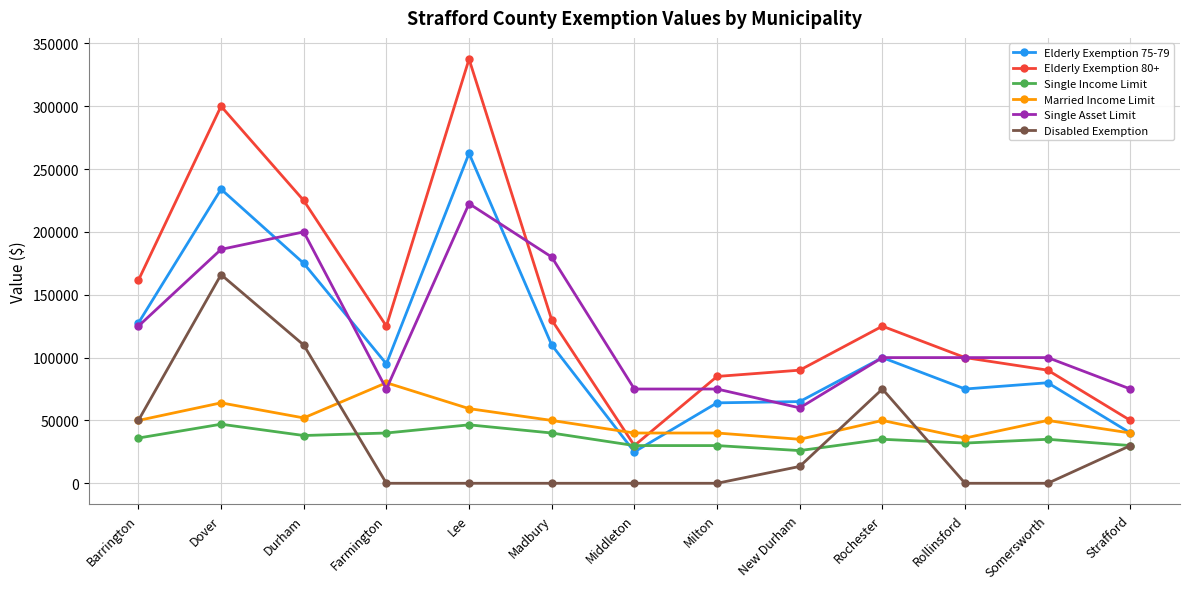

Which category has the highest value in the Married Income Limit series?

Farmington